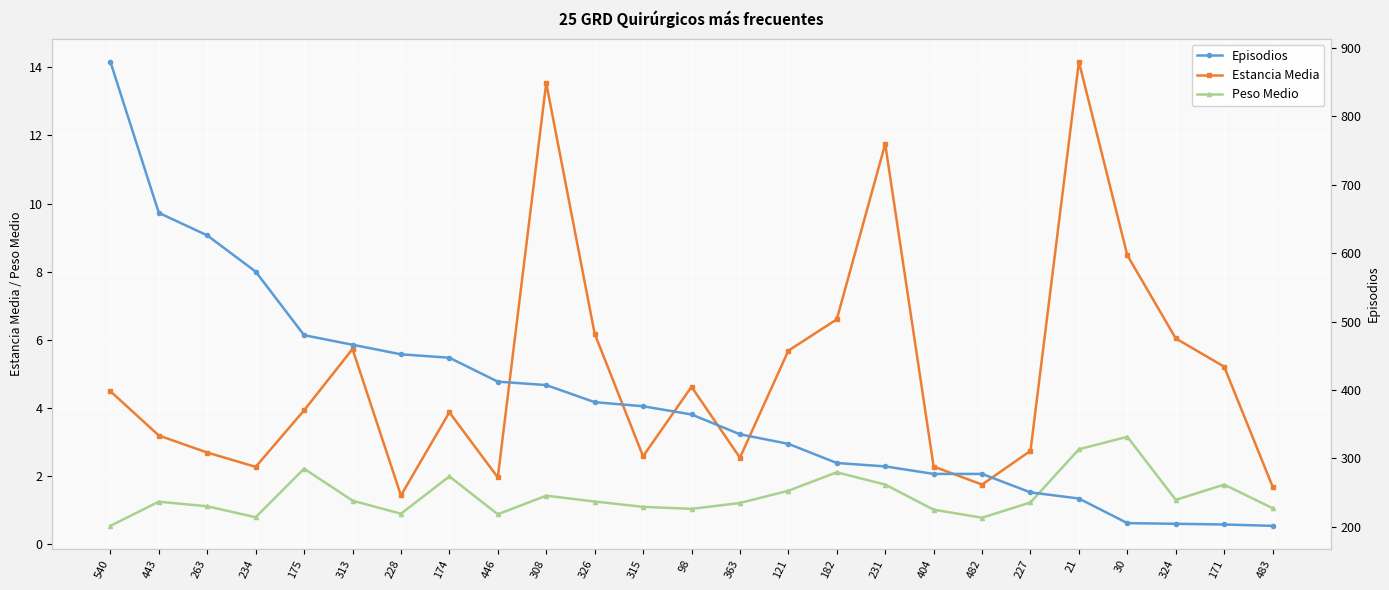

Where is the first local minimum for Estancia Media?

234